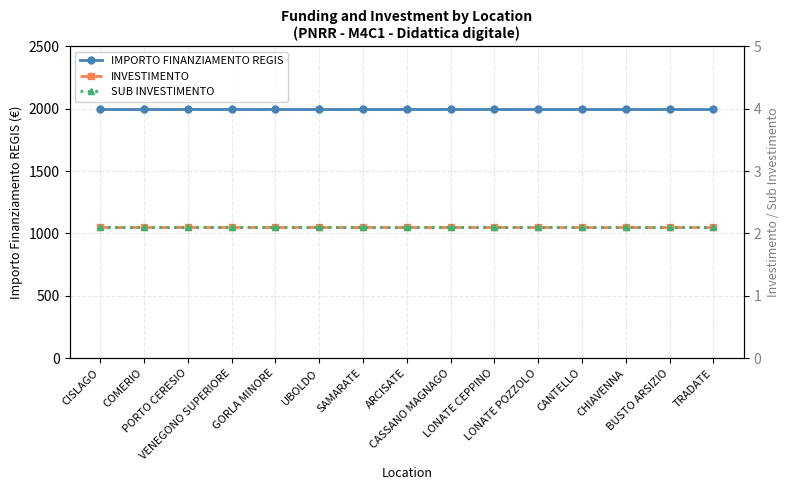

What is the total value across all series at PORTO CERESIO?

2004.2